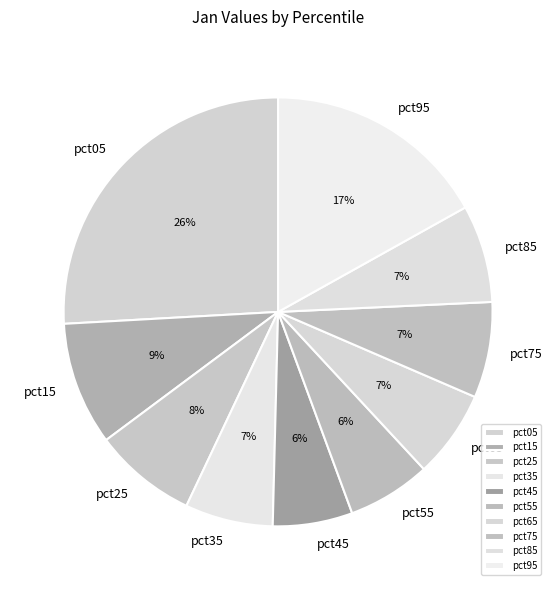

How many slices are in this pie chart?

10